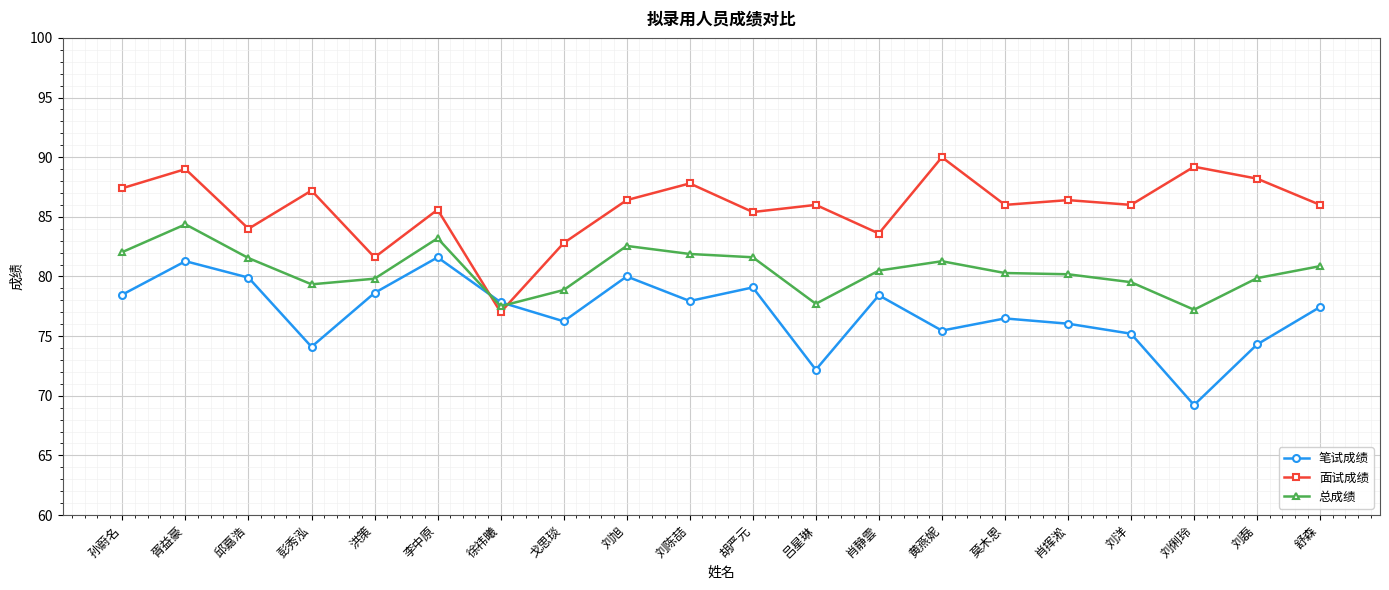

After their last crossing, which series has the higher values: 面试成绩 or 笔试成绩?

面试成绩